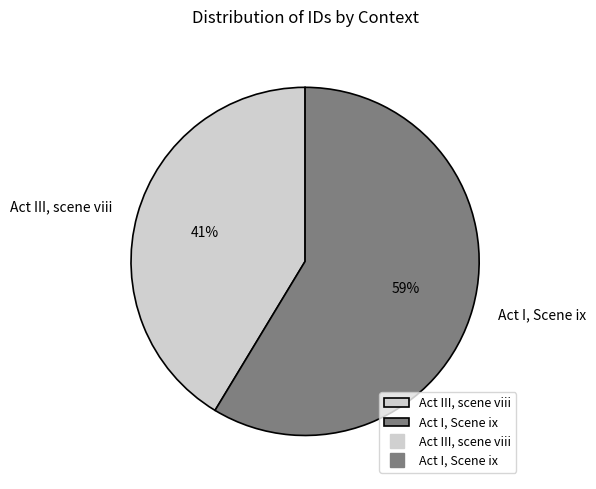

Combined, do Act I, Scene ix and Act III, scene viii account for over 50%?

Yes